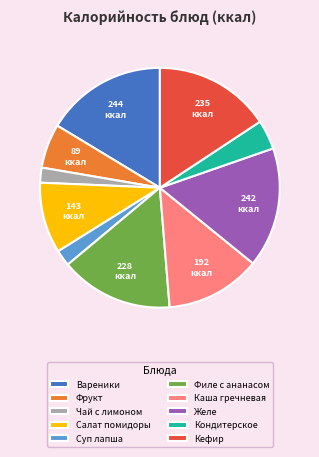

How many segments does this pie chart have?

10